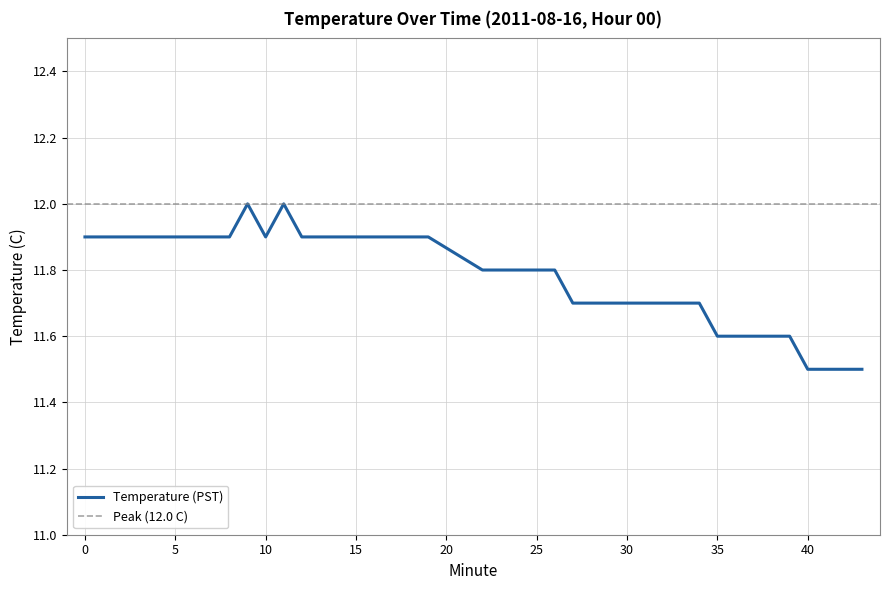

What is the difference between the values at 37 and 23?

0.2